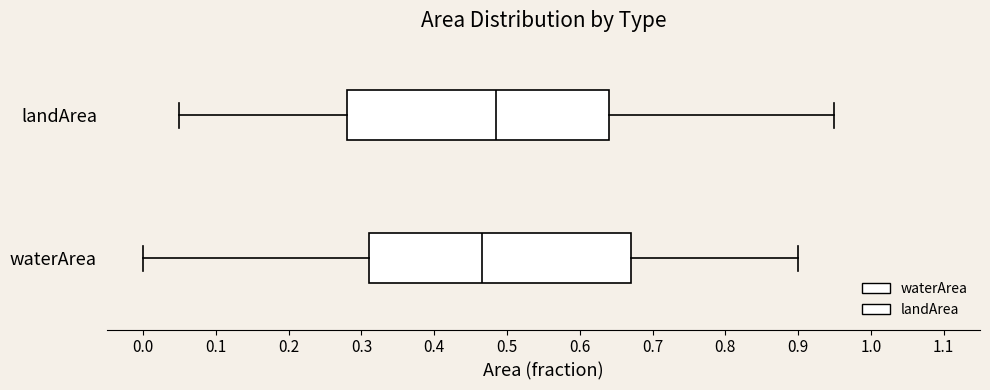

Reading bottom to top, read every box against the x-axis: the position of its median line, the range the box covers, and the ends of its whiskers. The values are not printed on the chart, so give them approximately, as read against the axis.

waterArea: median 0.47, box 0.31 to 0.67, whiskers 0.00 to 0.90
landArea: median 0.49, box 0.28 to 0.64, whiskers 0.05 to 0.95